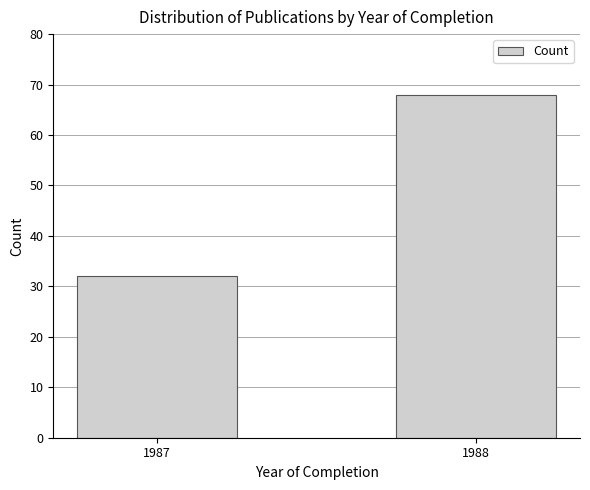

Reading left to right, extract all data points from this chart.

32	68